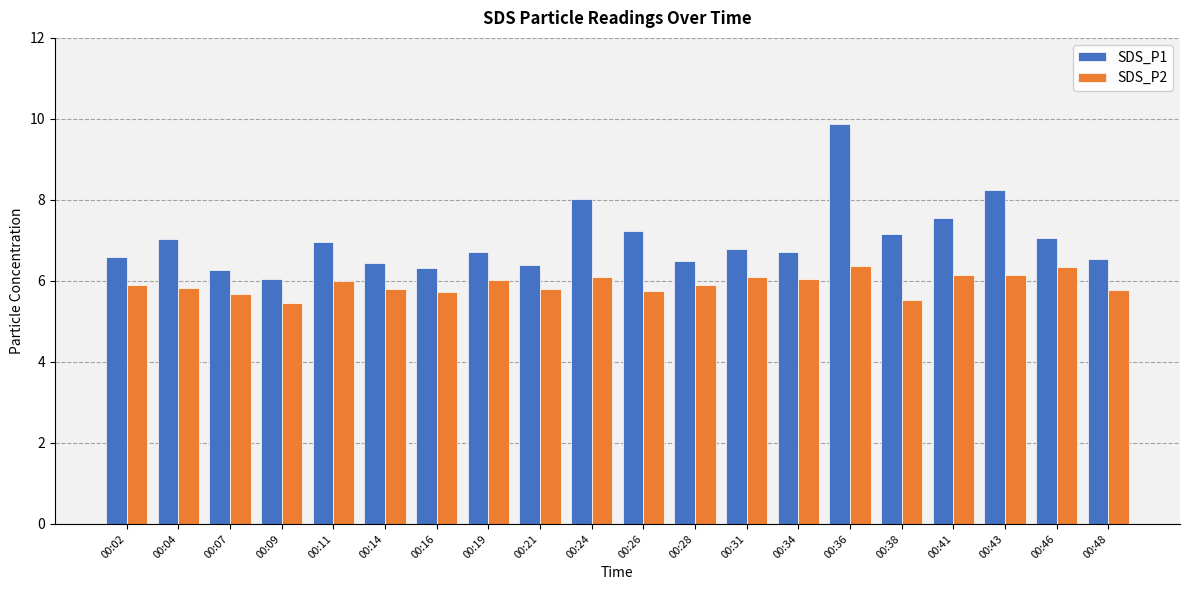

Which series changed the most between 00:04 and 00:07?

SDS_P1